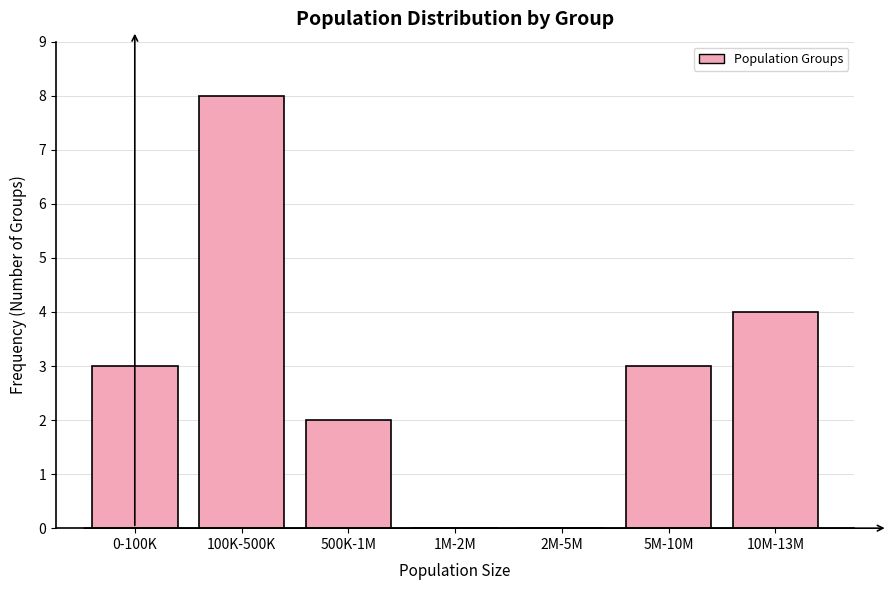

Reading right to left, extract all data points from this chart.

10M-13M=4	5M-10M=3	2M-5M=0	1M-2M=0	500K-1M=2	100K-500K=8	0-100K=3